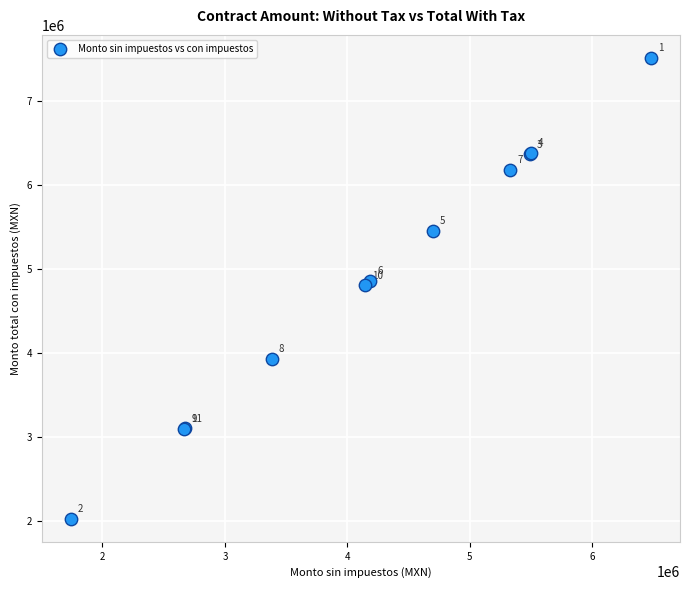

What Y value in the scatter plot is closest to 4767453?

4803591.8